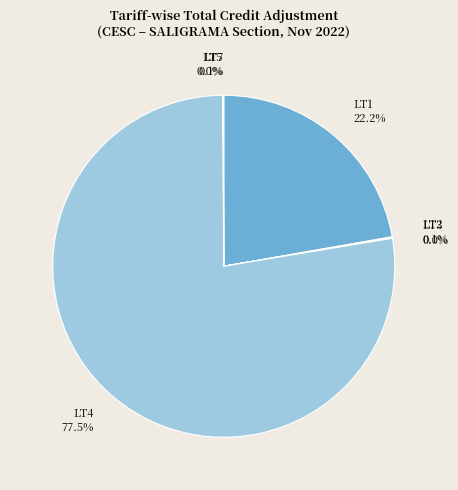

Which slice is the largest?

LT4